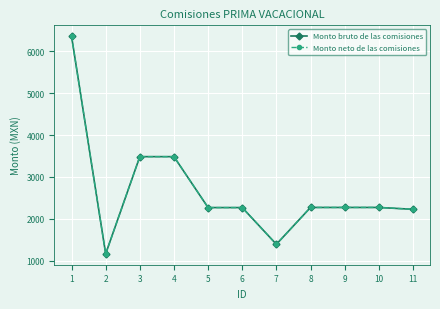

Reading left to right, list all the values displayed in this chart.

Monto bruto de las comisiones: 1=6362.9	2=1161.5	3=3484.6	4=3484.6	5=2267.3	6=2267.3	7=1389.8	8=2270.0	9=2270.0	10=2270.2	11=2226.0
Monto neto de las comisiones: 1=6362.9	2=1161.5	3=3484.6	4=3484.6	5=2267.3	6=2267.3	7=1389.8	8=2270.0	9=2270.0	10=2270.2	11=2226.0